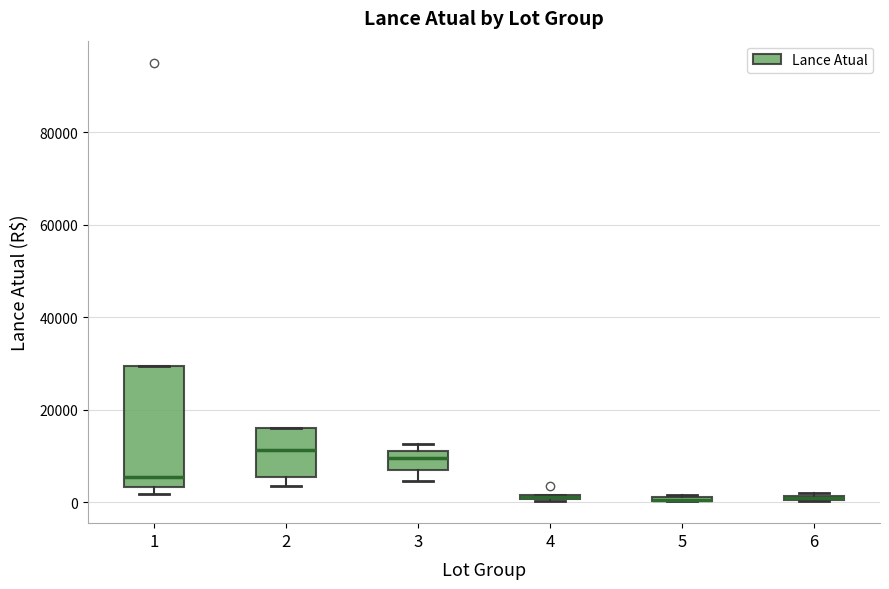

Where is the upper edge of the box at x = 6 on the y-axis? The values are not printed on the chart, so give them approximately, as read against the axis.

2000